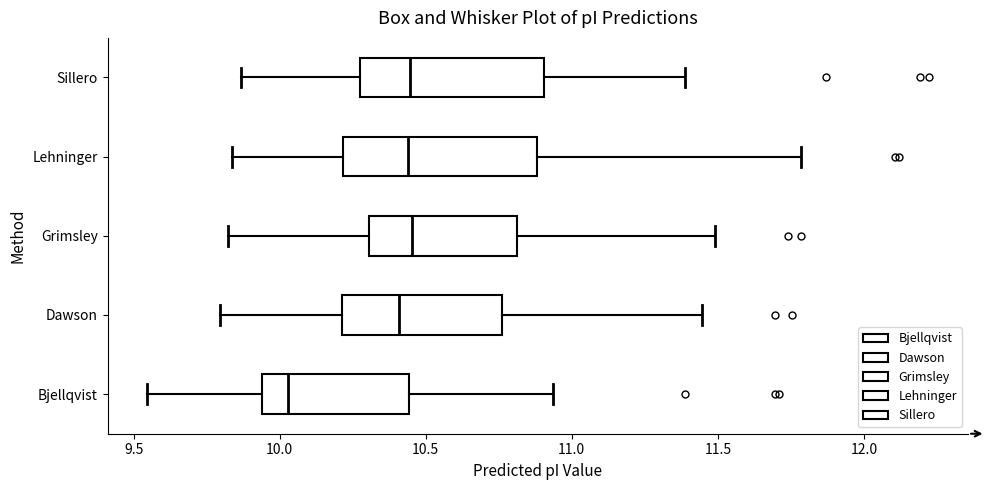

Reading bottom to top, read every box against the x-axis: the position of its median line, the range the box covers, and the ends of its whiskers. The values are not printed on the chart, so give them approximately, as read against the axis.

Bjellqvist: median 10.05, box 9.95 to 10.45, whiskers 9.55 to 10.95
Dawson: median 10.40, box 10.20 to 10.75, whiskers 9.80 to 11.45
Grimsley: median 10.45, box 10.30 to 10.80, whiskers 9.80 to 11.50
Lehninger: median 10.45, box 10.20 to 10.90, whiskers 9.85 to 11.80
Sillero: median 10.45, box 10.25 to 10.90, whiskers 9.85 to 11.40